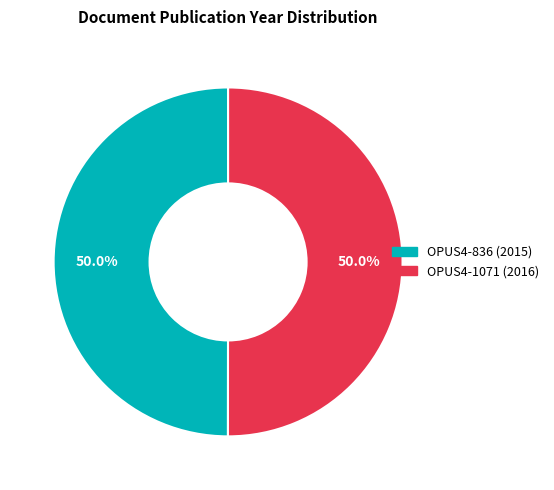

Approximately how many times larger is the value at OPUS4-836 compared to OPUS4-1071?

1.0